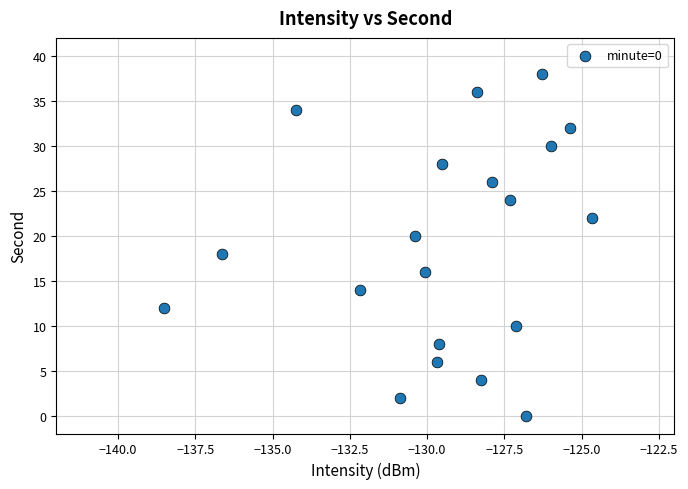

What is the range of Y values (max minus min)?

38